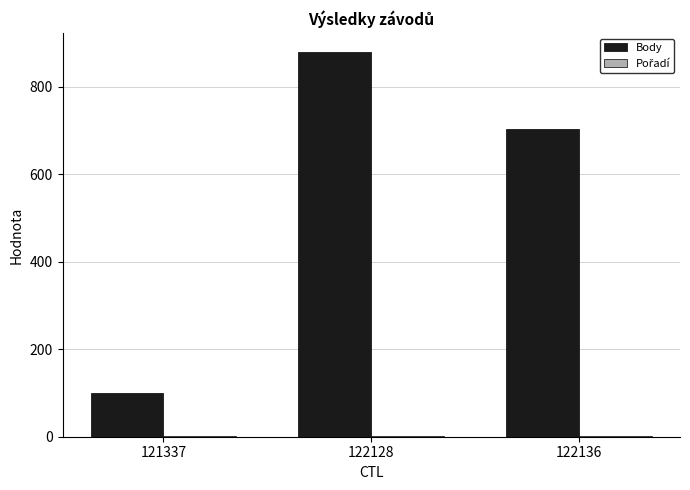

At which label is Body closest to 490?

122136